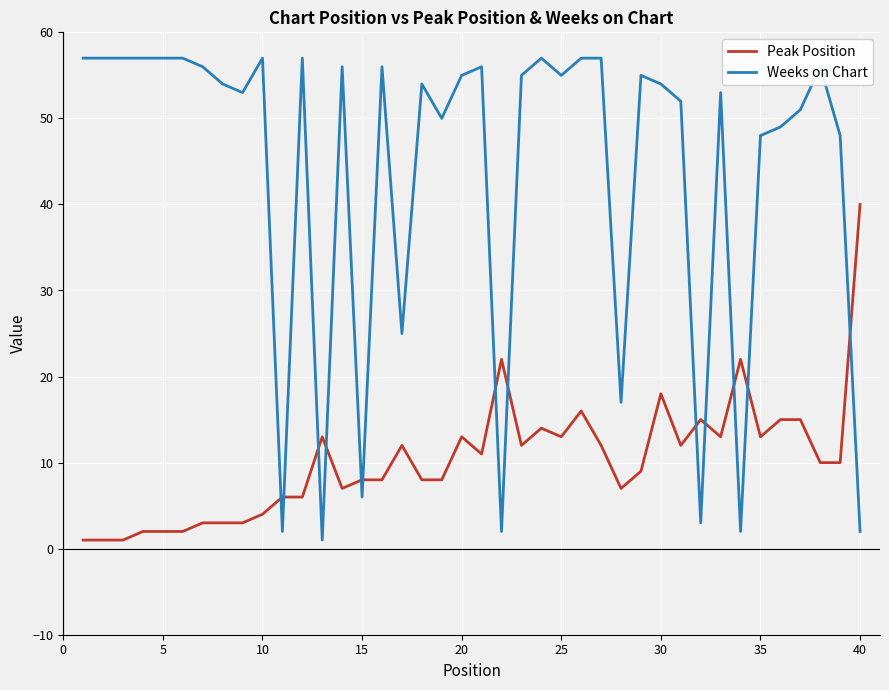

Which series has the largest range (max minus min)?

Weeks on Chart